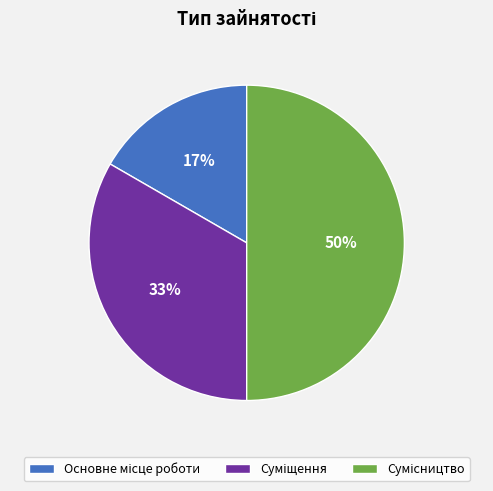

To the nearest percent, what is the average slice percentage?

33%